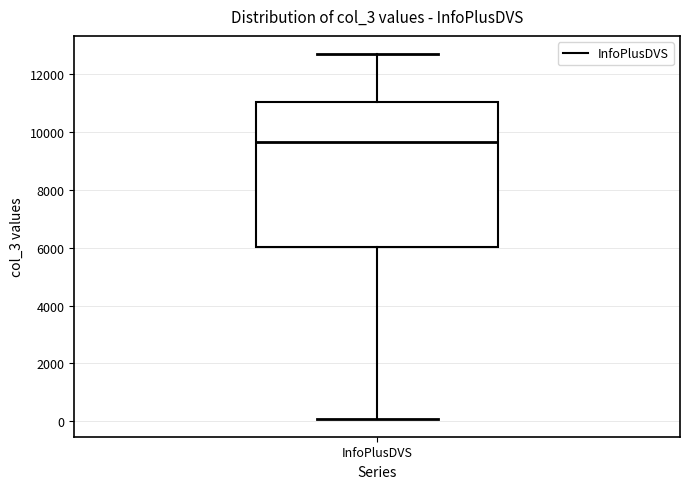

Where does the median line of the box for InfoPlusDVS sit on the y-axis? The values are not printed on the chart, so give them approximately, as read against the axis.

9600